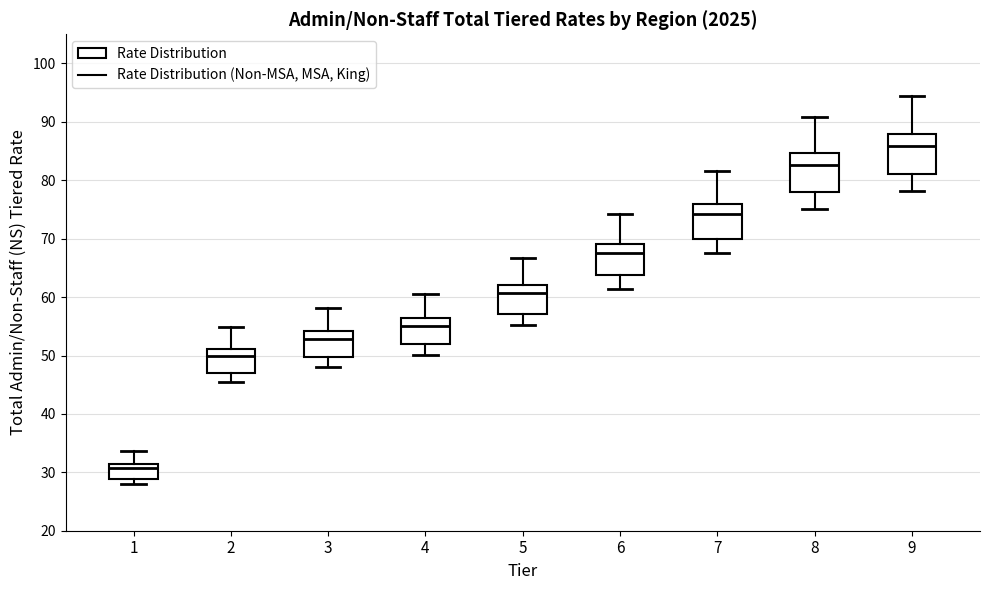

Which box's median line is the lowest?

1